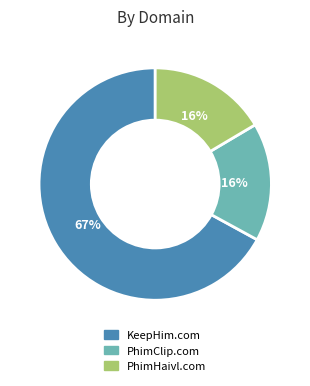

Which category has the biggest portion of the pie?

KeepHim.com